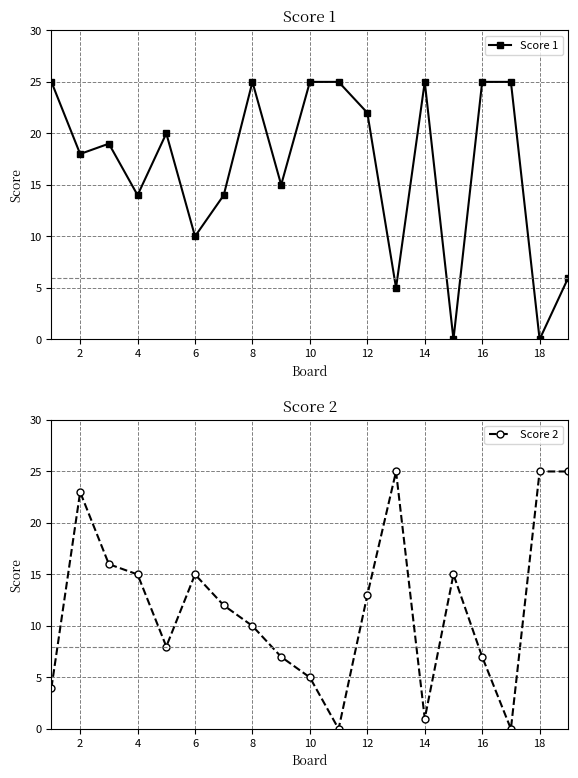

What is the difference between the maximum and minimum values in the Score 2 series?

25